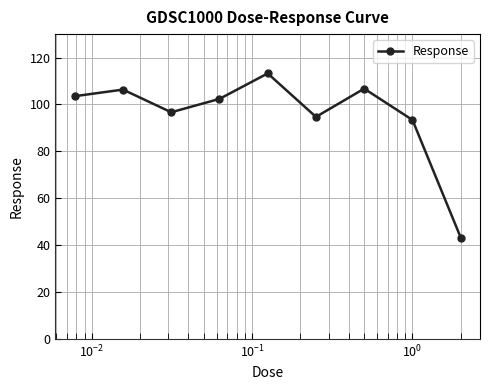

What is the minimum value shown in the chart?

43.3